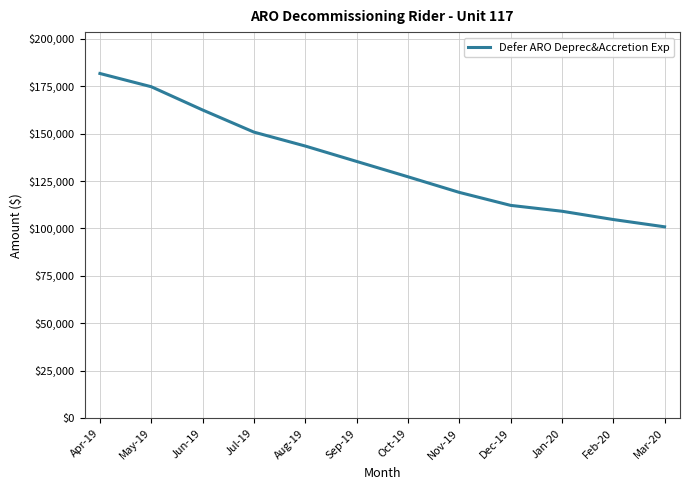

Rank the categories by value from lowest to highest.

Mar-20, Feb-20, Jan-20, Dec-19, Nov-19, Oct-19, Sep-19, Aug-19, Jul-19, Jun-19, May-19, Apr-19